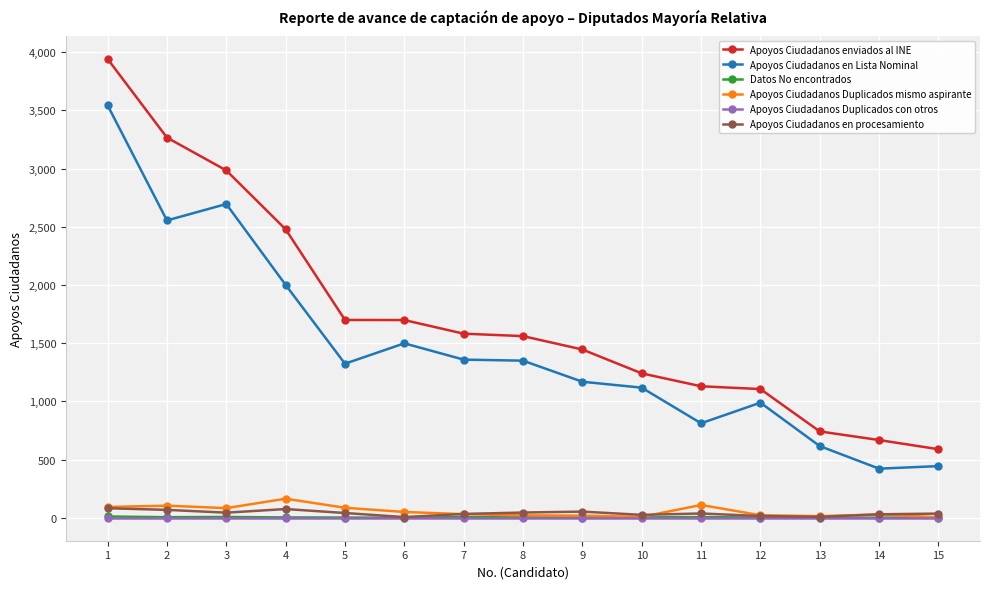

How many series are shown in this chart?

6